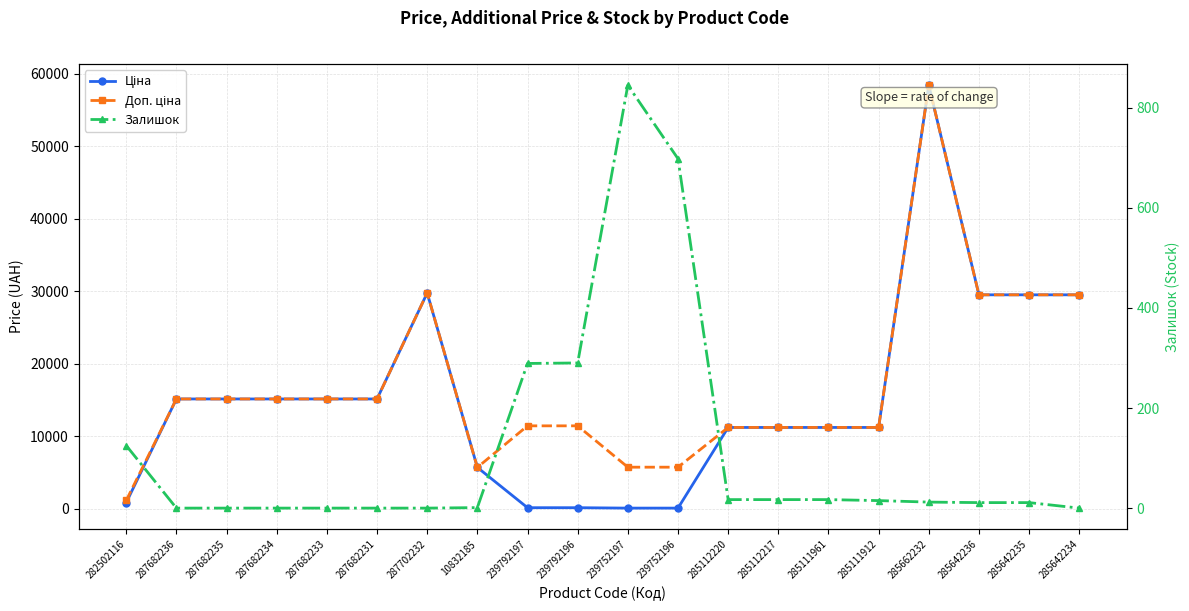

After their last crossing, which series has the higher values: Залишок or Ціна?

Ціна